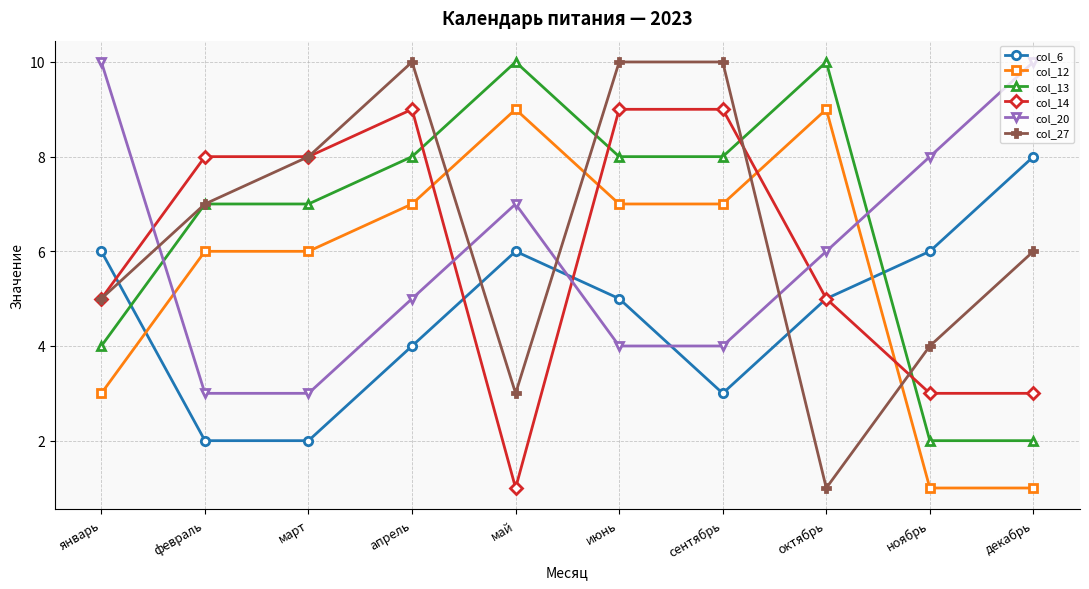

What is the value of the col_20 point at the 3rd from the left?

3